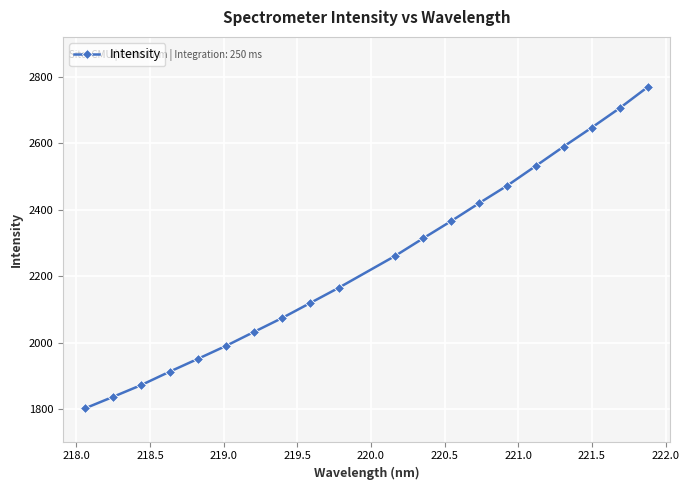

What is the sum of all values?

44849.9